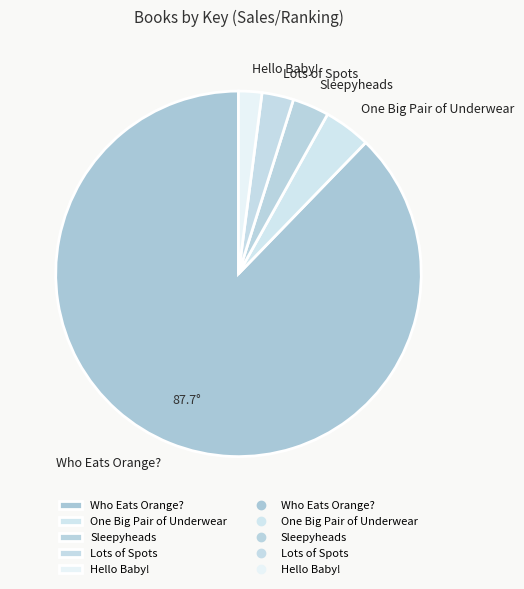

Approximately how many times larger is the value at Sleepyheads compared to One Big Pair of Underwear?

0.8